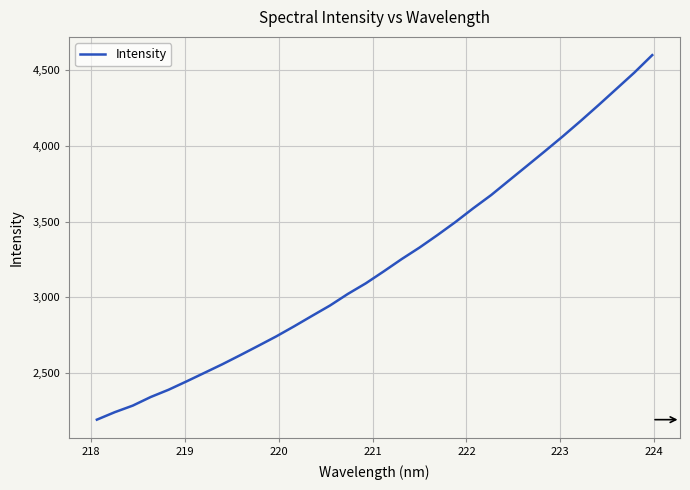

What is the greatest value displayed?

4599.7